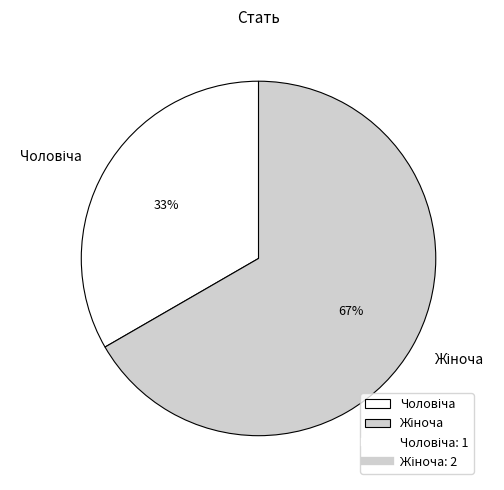

To the nearest percent, what is the average slice percentage?

50%